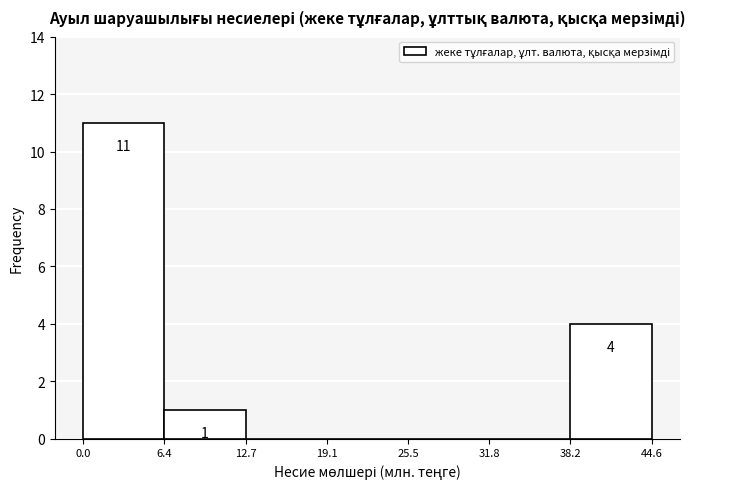

Which range on the x-axis has the tallest bar?

0.0 to 6.4